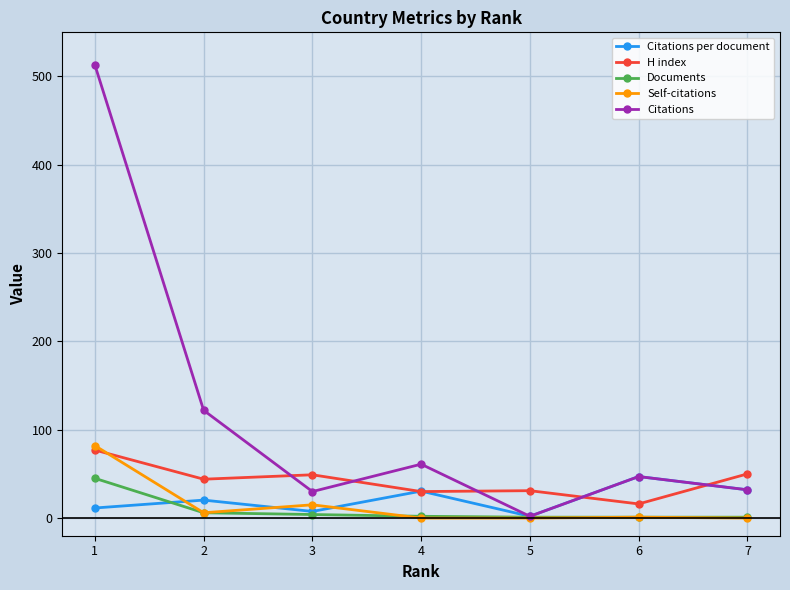

What are all the series names shown in the legend?

Citations per document, H index, Documents, Self-citations, Citations